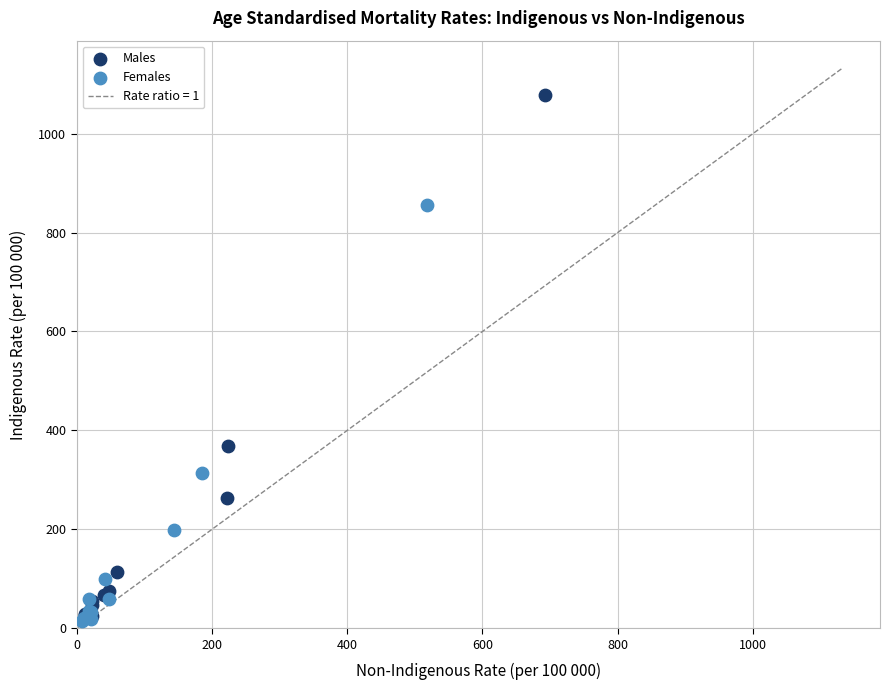

Which series has the largest Y range (max minus min)?

Males